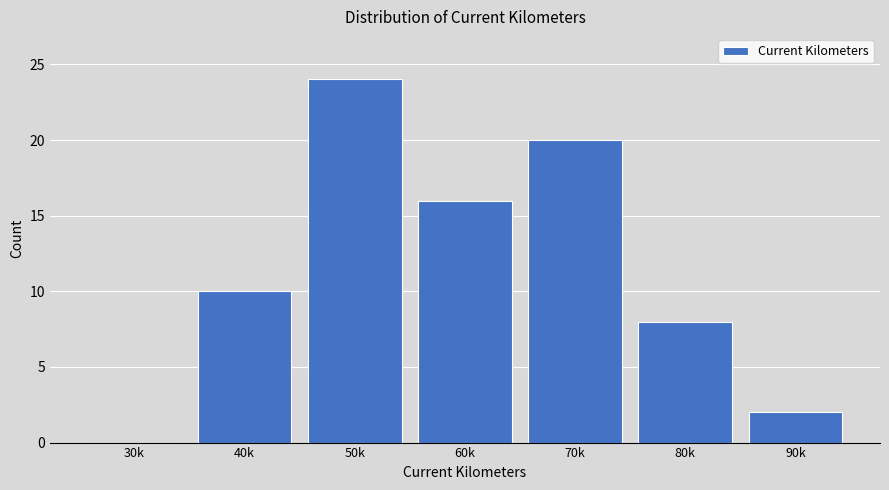

Reading left to right, transcribe all the data shown in this chart.

30k=0	40k=10	50k=24	60k=16	70k=20	80k=8	90k=2